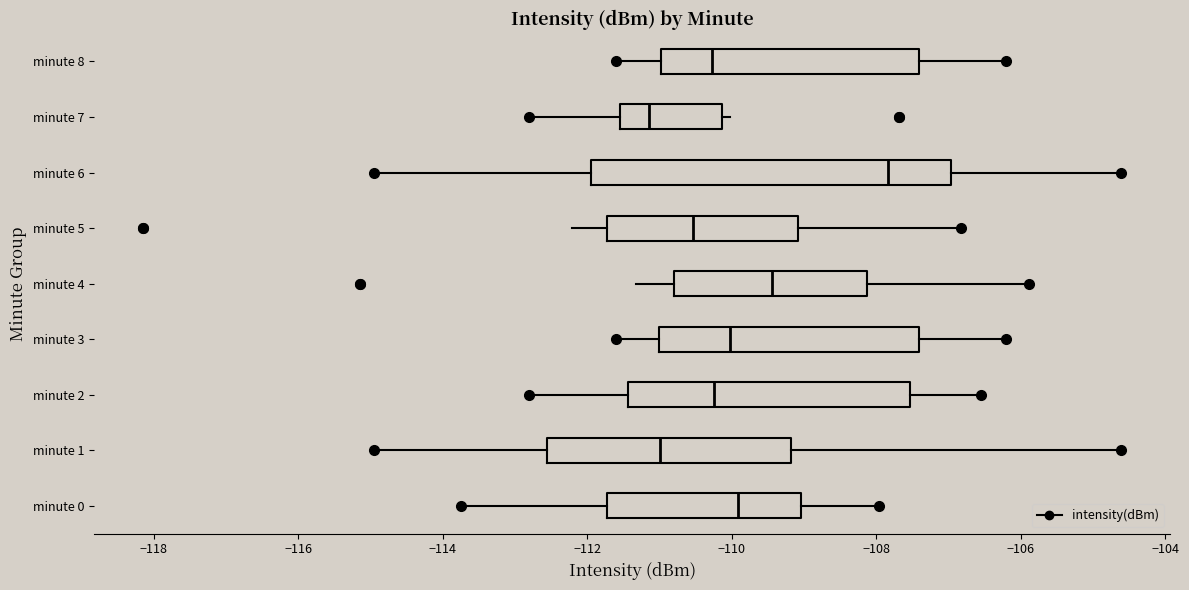

Reading bottom to top, read every box against the x-axis: the position of its median line, the range the box covers, and the ends of its whiskers. The values are not printed on the chart, so give them approximately, as read against the axis.

minute 0: median -110.0, box -111.8 to -109.0, whiskers -113.8 to -108.0
minute 1: median -111.0, box -112.6 to -109.2, whiskers -115.0 to -104.6
minute 2: median -110.2, box -111.4 to -107.6, whiskers -112.8 to -106.6
minute 3: median -110.0, box -111.0 to -107.4, whiskers -111.6 to -106.2
minute 4: median -109.4, box -110.8 to -108.2, whiskers -111.4 to -105.8
minute 5: median -110.6, box -111.8 to -109.0, whiskers -112.2 to -106.8
minute 6: median -107.8, box -112.0 to -107.0, whiskers -115.0 to -104.6
minute 7: median -111.2, box -111.6 to -110.2, whiskers -112.8 to -110.0
minute 8: median -110.2, box -111.0 to -107.4, whiskers -111.6 to -106.2